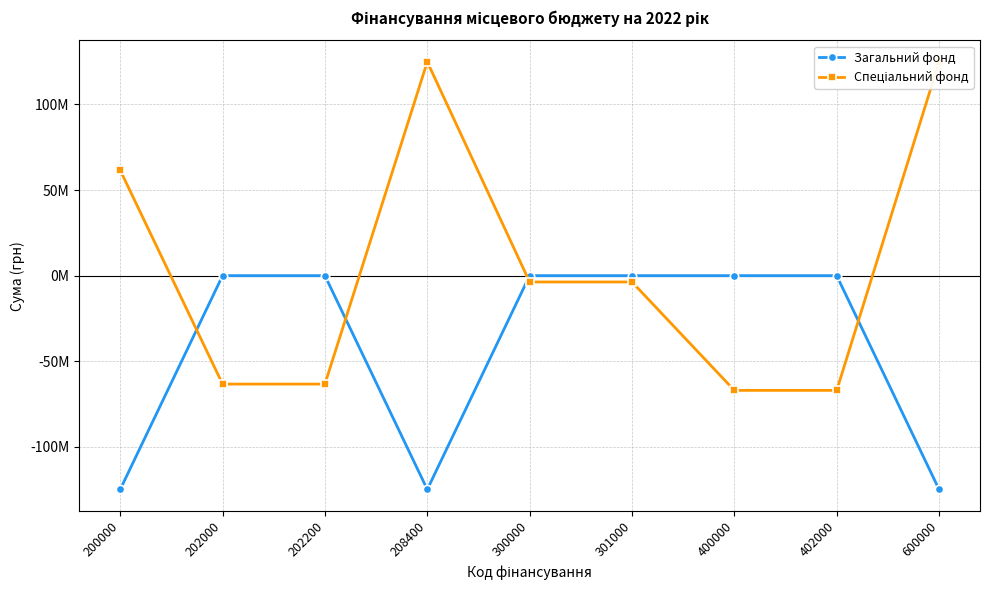

What is the difference between the Спеціальний фонд values at 200000 and 202200?

124912600